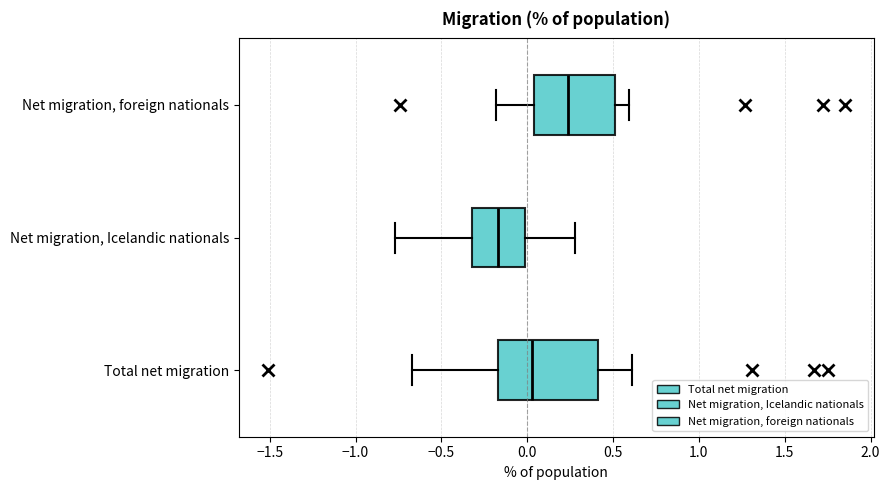

Where is the left edge of the box for Net migration, foreign nationals on the x-axis? The values are not printed on the chart, so give them approximately, as read against the axis.

0.05